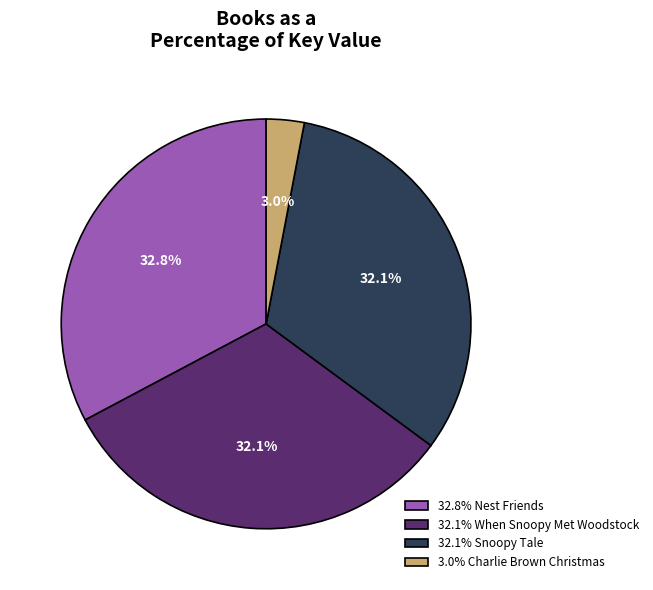

Is there any slice that represents more than half of the pie?

No